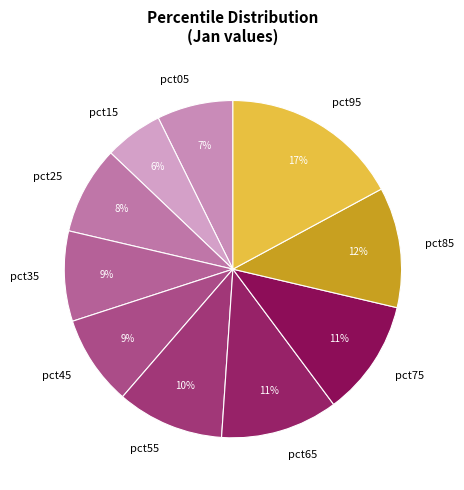

Combined, do pct15 and pct85 account for over 50%?

No